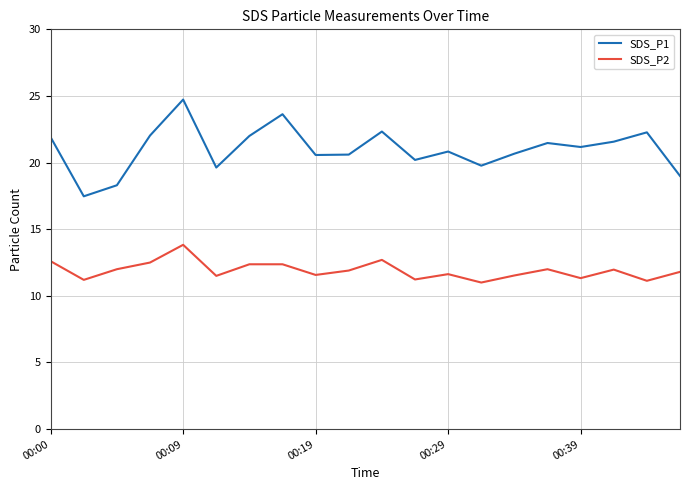

What are all the series names shown in the legend?

SDS_P1, SDS_P2